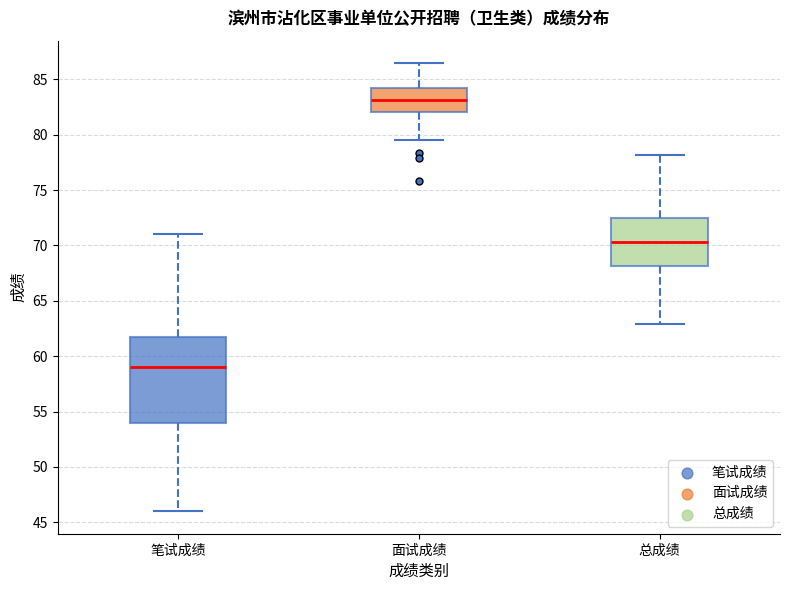

Reading left to right, transcribe this box plot: for each box, give where its median line is, the range the box spans, and where its two whiskers end, as read against the y-axis. The values are not printed on the chart, so give them approximately, as read against the axis.

笔试成绩: median 59.0, box 54.0 to 62.0, whiskers 46.0 to 71.0
面试成绩: median 83.0, box 82.0 to 84.0, whiskers 79.5 to 86.5
总成绩: median 70.5, box 68.0 to 72.5, whiskers 63.0 to 78.0